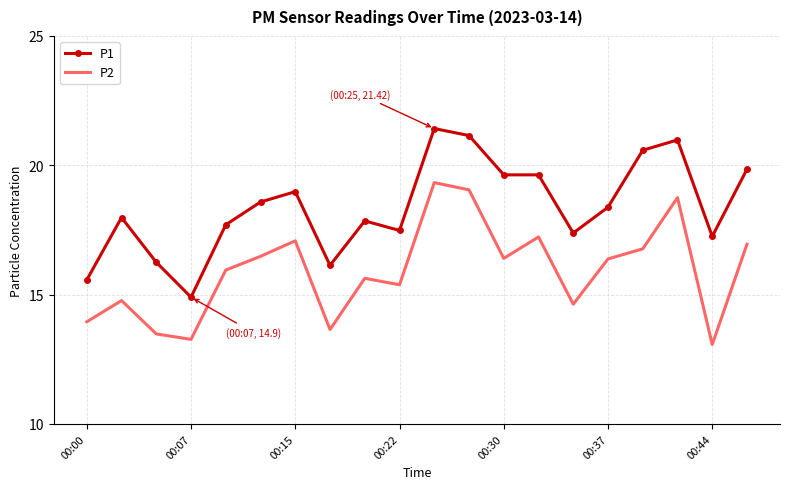

Rank the series by their maximum value, from lowest to highest.

P2, P1